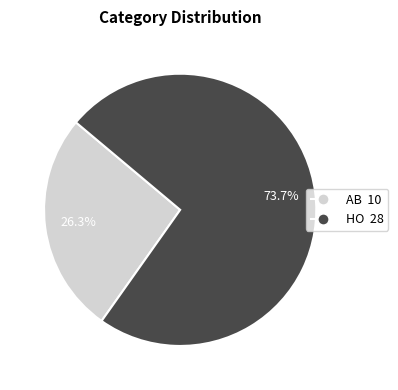

What percentage do AB and HO together represent?

100.0%